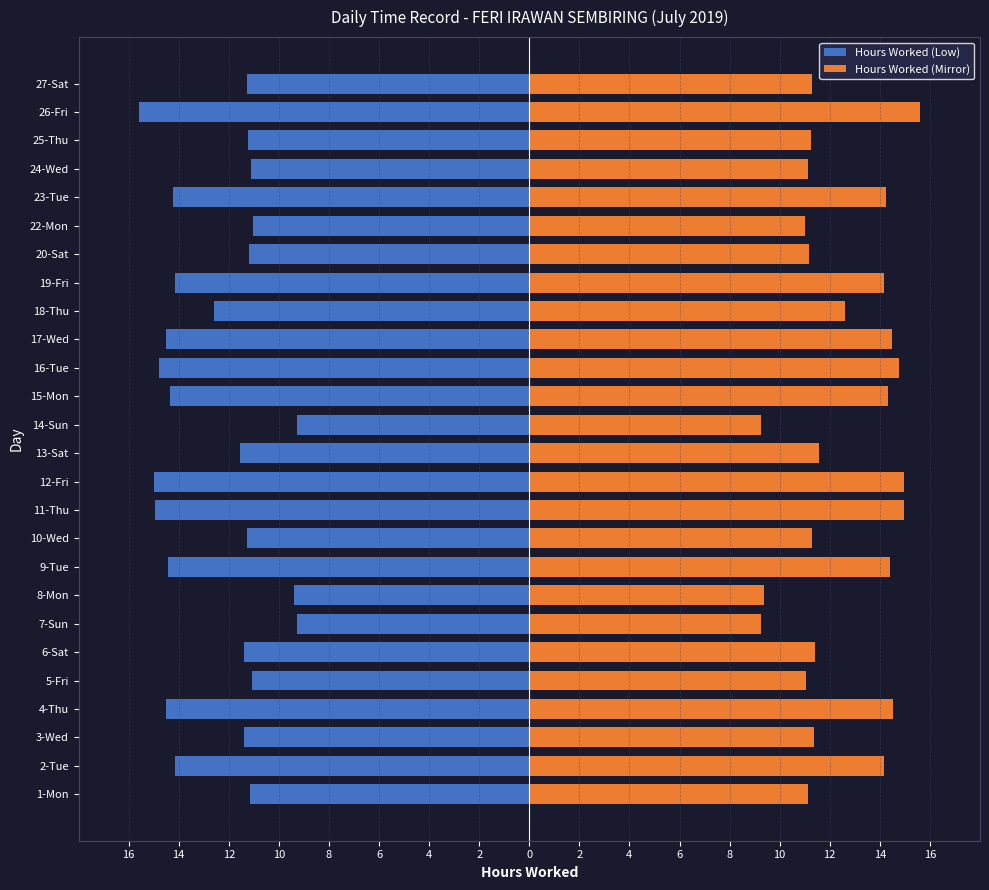

What is the label of the 7th bar from the right?

20-Sat